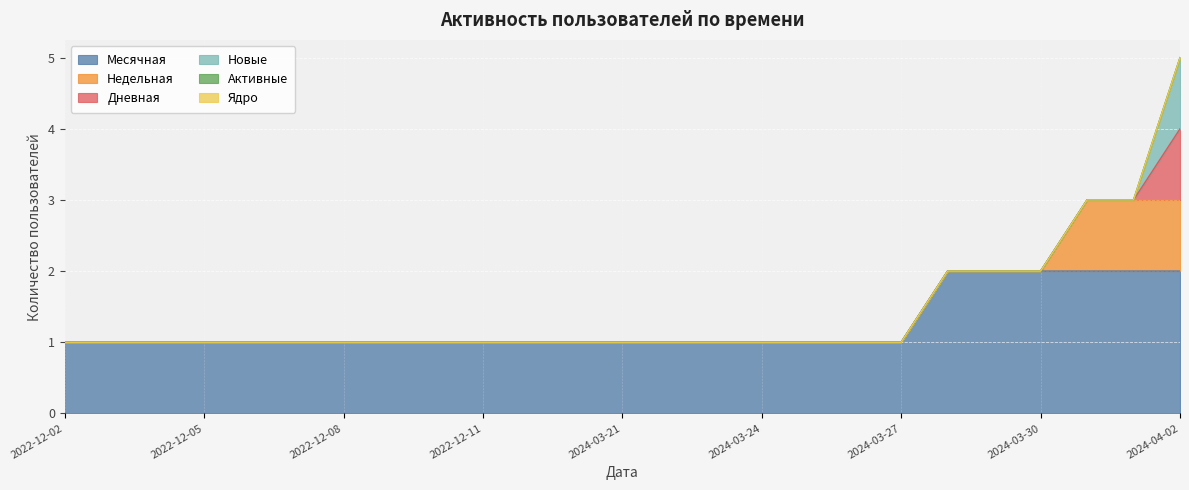

Which series has the largest range (max minus min)?

Месячная